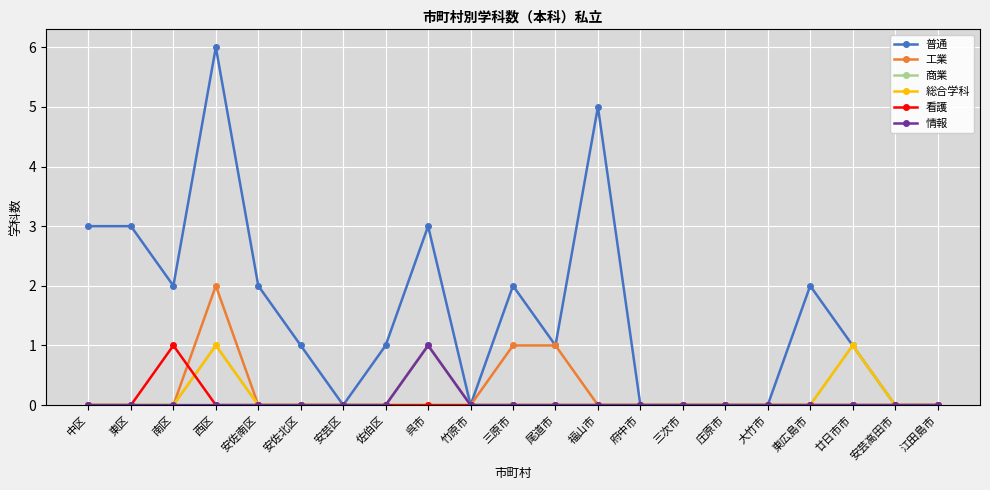

Read the 普通 value at 東区.

3